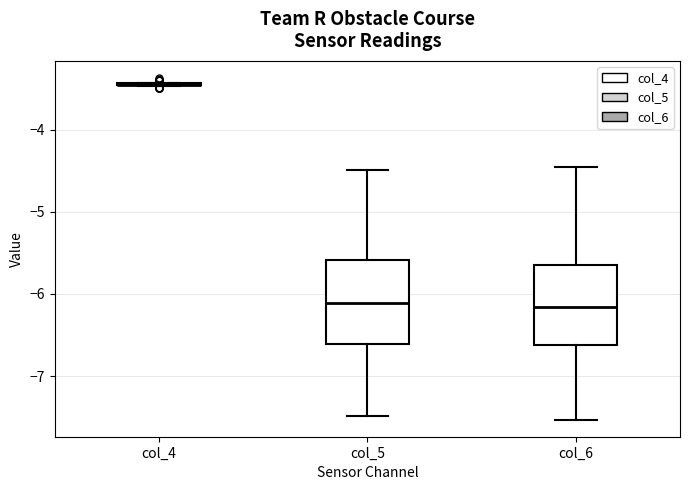

Reading left to right, transcribe this box plot: for each box, give where its median line is, the range the box spans, and where its two whiskers end, as read against the y-axis. The values are not printed on the chart, so give them approximately, as read against the axis.

col_4: box collapsed to a line at -3.4, whiskers -3.5 to -3.4
col_5: median -6.1, box -6.6 to -5.6, whiskers -7.5 to -4.5
col_6: median -6.2, box -6.6 to -5.6, whiskers -7.5 to -4.4